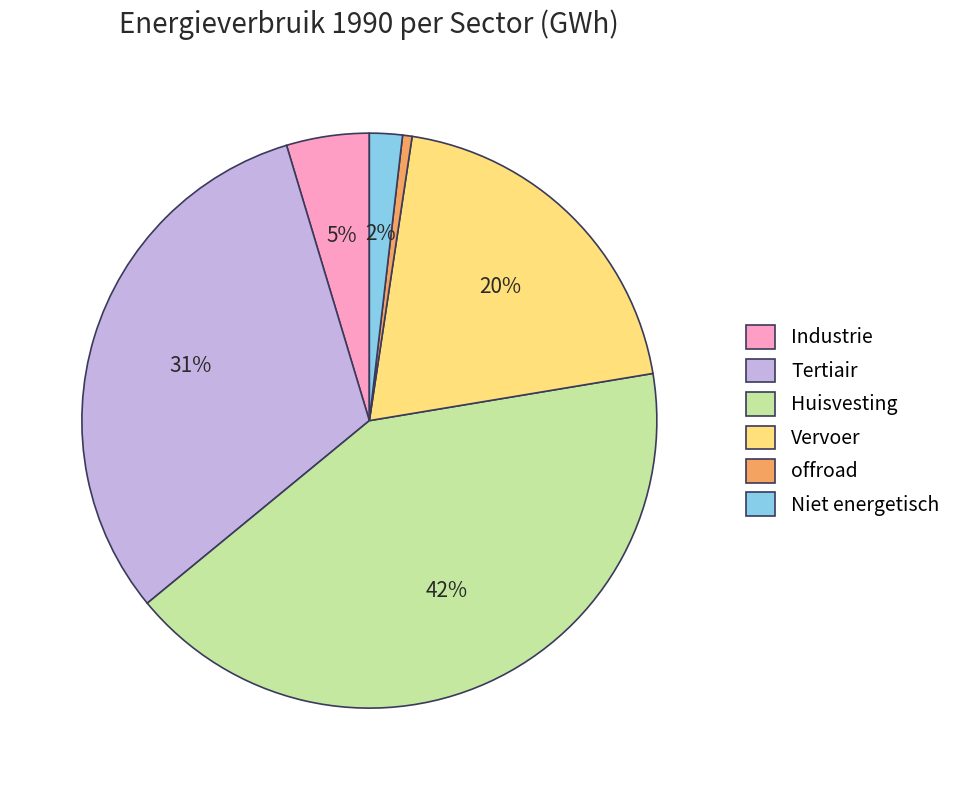

To the nearest percent, what is the average slice percentage?

17%